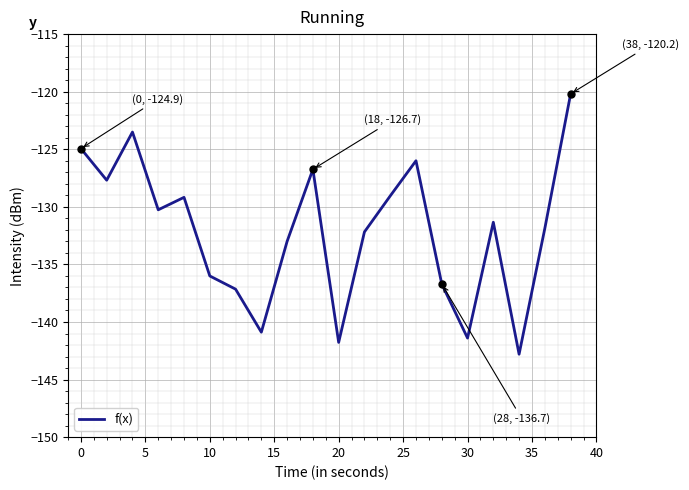

What is the difference between the maximum and minimum values?

22.6